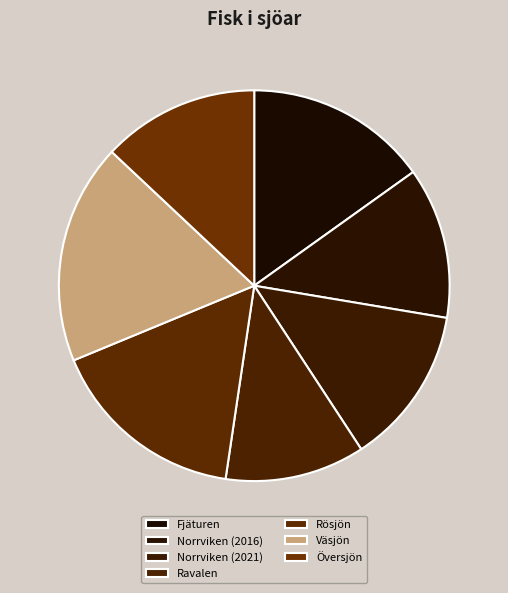

How much of the chart is everything except Norrviken (2021)?

86.9%